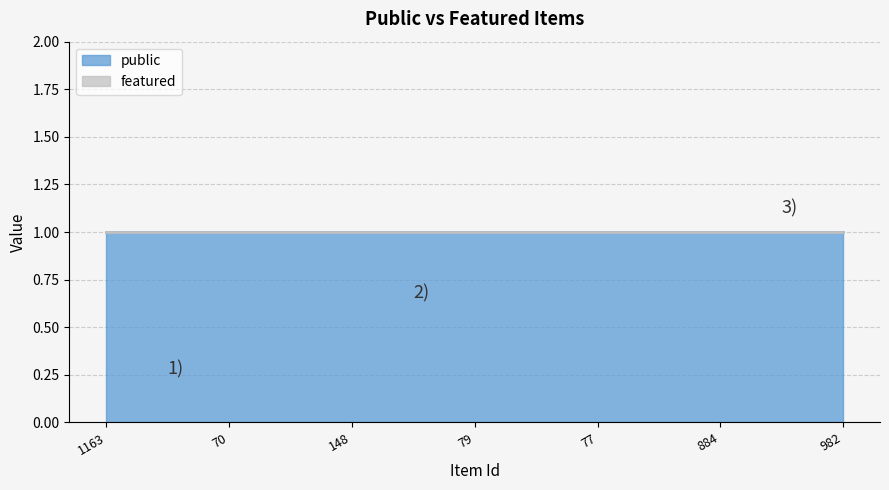

True or false: public and featured intersect in this chart.

False